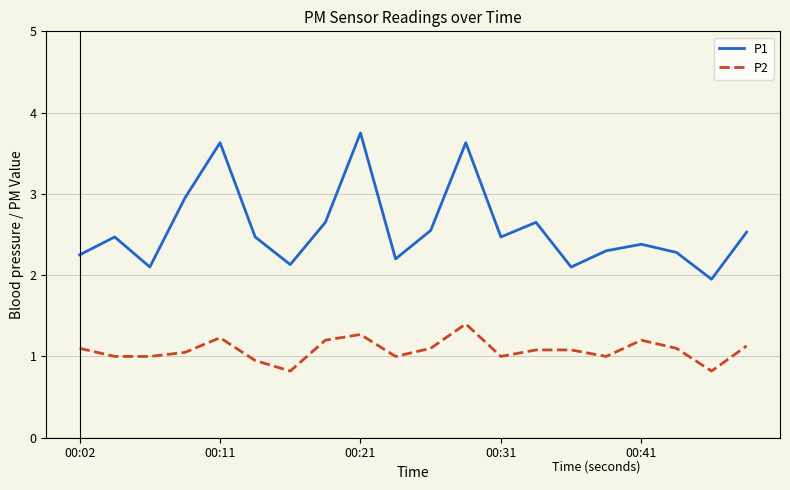

Which series has the largest total across all categories?

P1